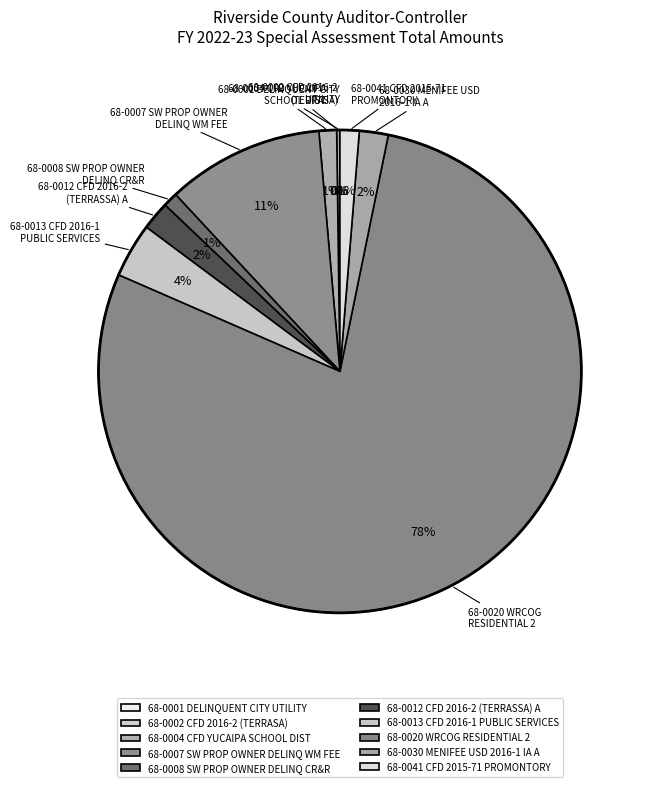

What is the largest slice in the pie chart?

68-0020 WRCOG RESIDENTIAL 2